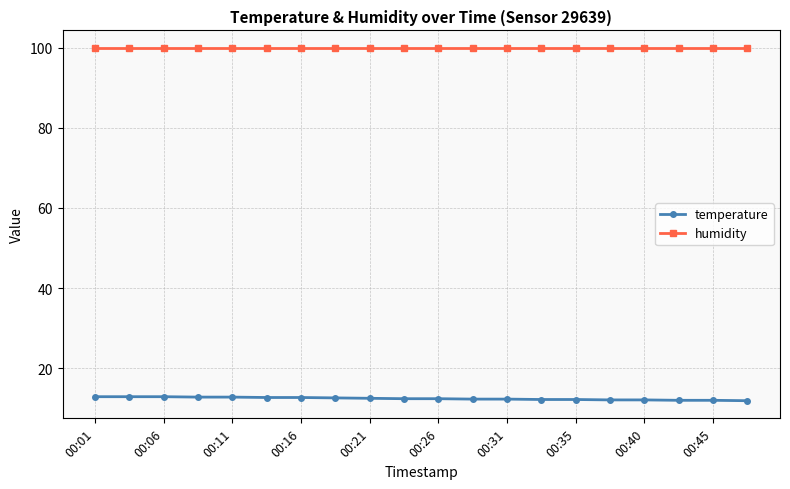

What is the average value of the humidity series?

99.9